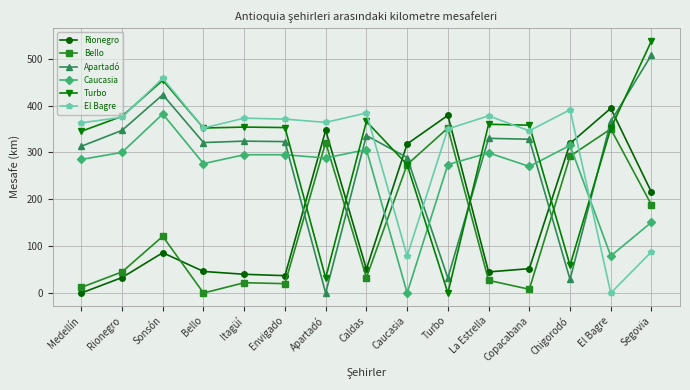

What is the spread (max minus min) of values at La Estrella?

351